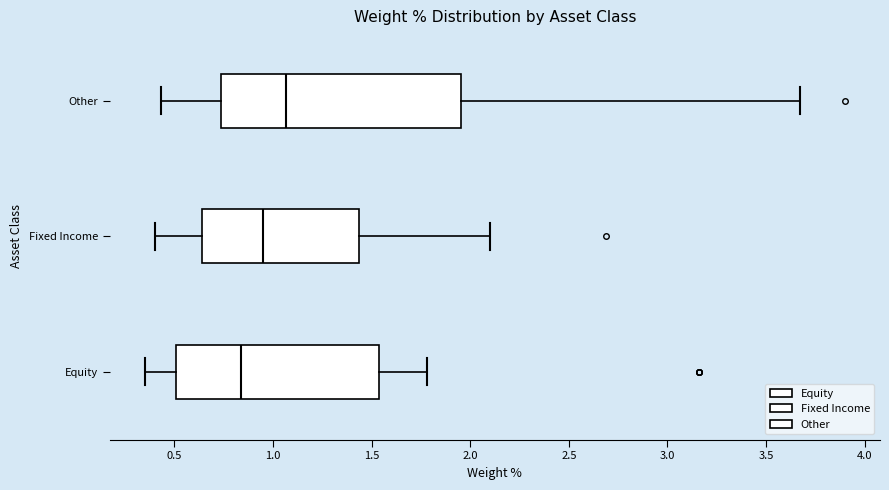

Reading bottom to top, read every box against the x-axis: the position of its median line, the range the box covers, and the ends of its whiskers. The values are not printed on the chart, so give them approximately, as read against the axis.

Equity: median 0.85, box 0.50 to 1.55, whiskers 0.35 to 1.80
Fixed Income: median 0.95, box 0.65 to 1.45, whiskers 0.40 to 2.10
Other: median 1.05, box 0.75 to 1.95, whiskers 0.45 to 3.65